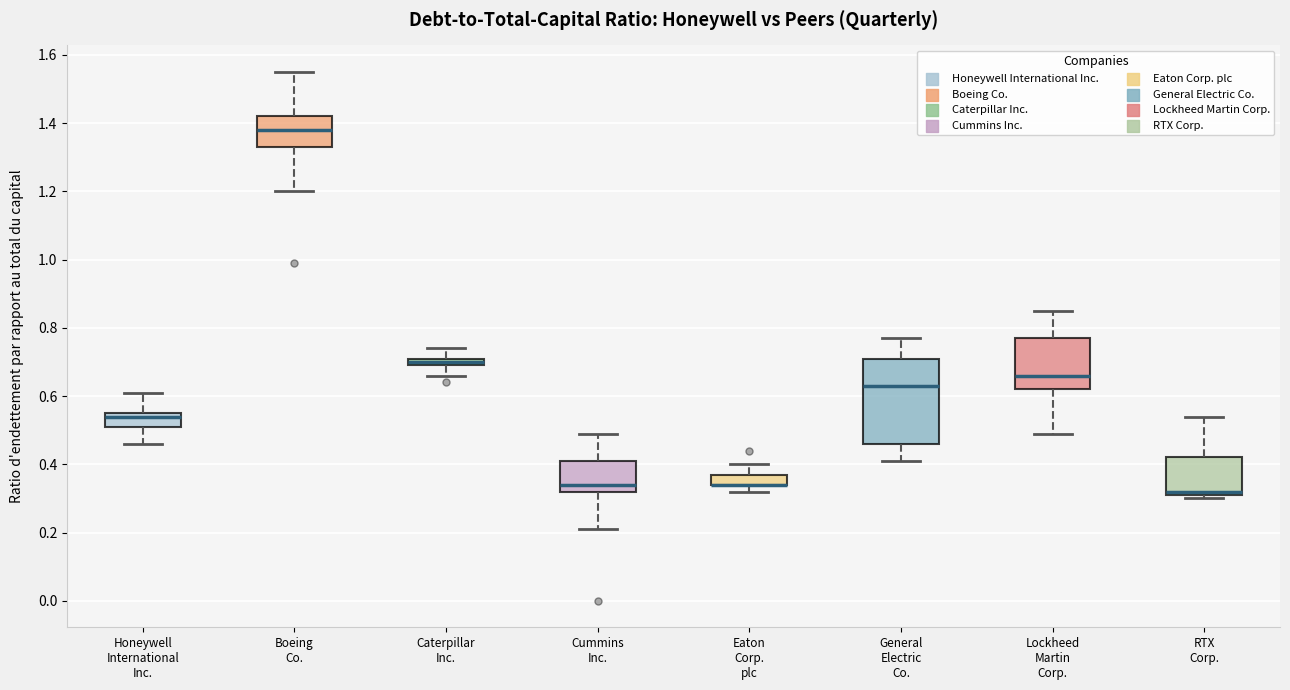

Where does the upper whisker of the box for RTX Corp. end on the y-axis? The values are not printed on the chart, so give them approximately, as read against the axis.

0.54